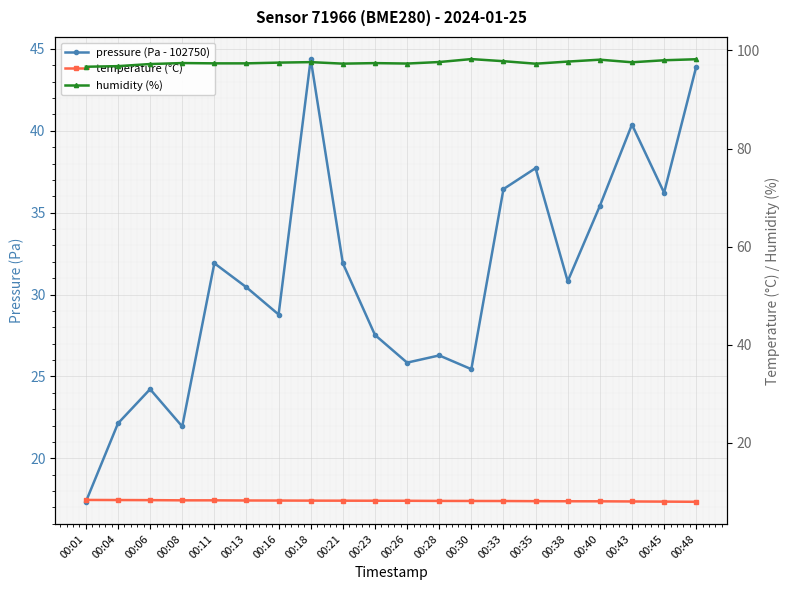

How many data points in humidity (%) are above 97?

18